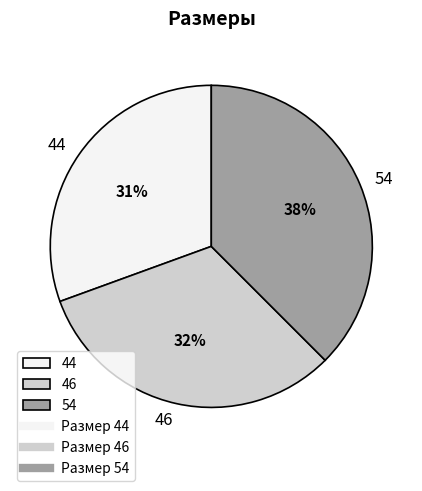

Do 46 and 54 together represent more than half of the pie?

Yes